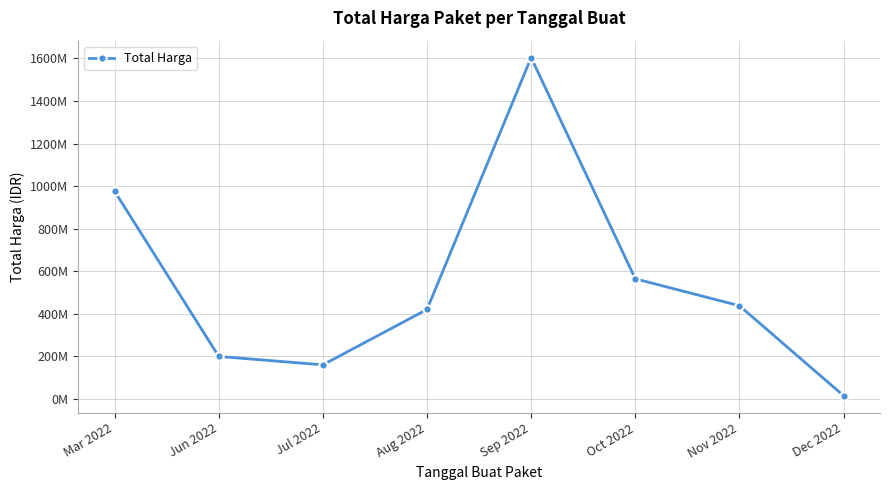

True or false: the data has more than 1 interior local peaks.

False